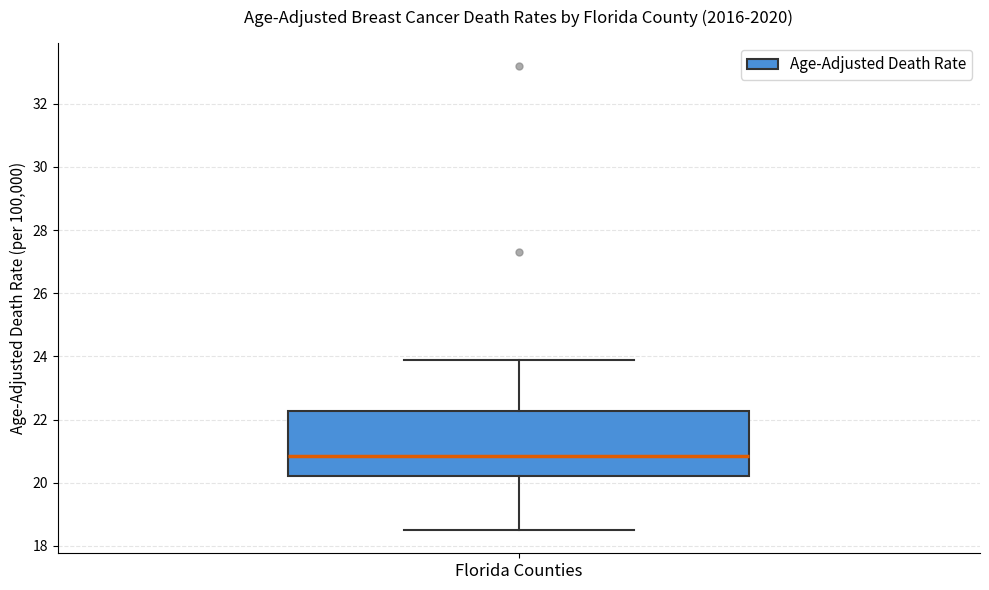

Read this box plot against the y-axis: the position of the median line, the range covered by the box, and the ends of both whiskers. The values are not printed on the chart, so give them approximately, as read against the axis.

median 20.8, box 20.2 to 22.2, whiskers 18.6 to 24.0